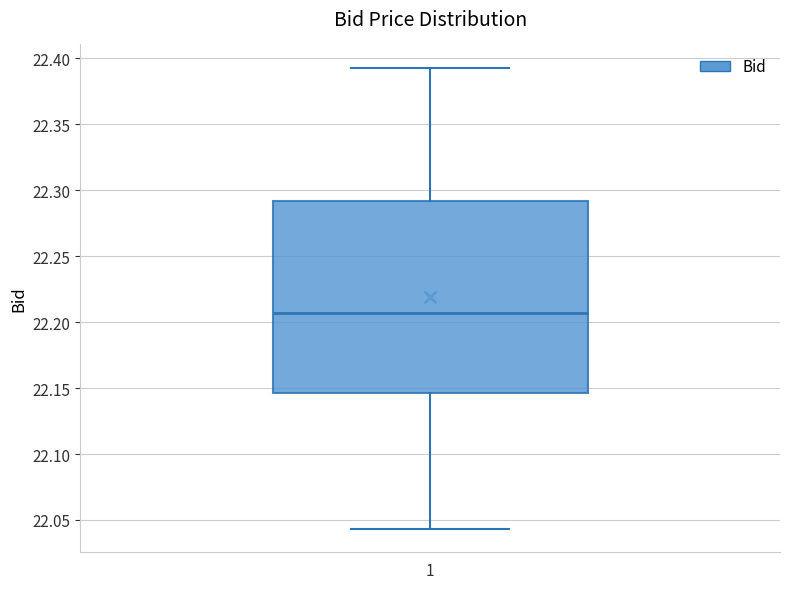

Transcribe this box plot: give where the median line is, the range the box spans, and where the two whiskers end, as read against the y-axis. The values are not printed on the chart, so give them approximately, as read against the axis.

median 22.205, box 22.145 to 22.290, whiskers 22.045 to 22.395